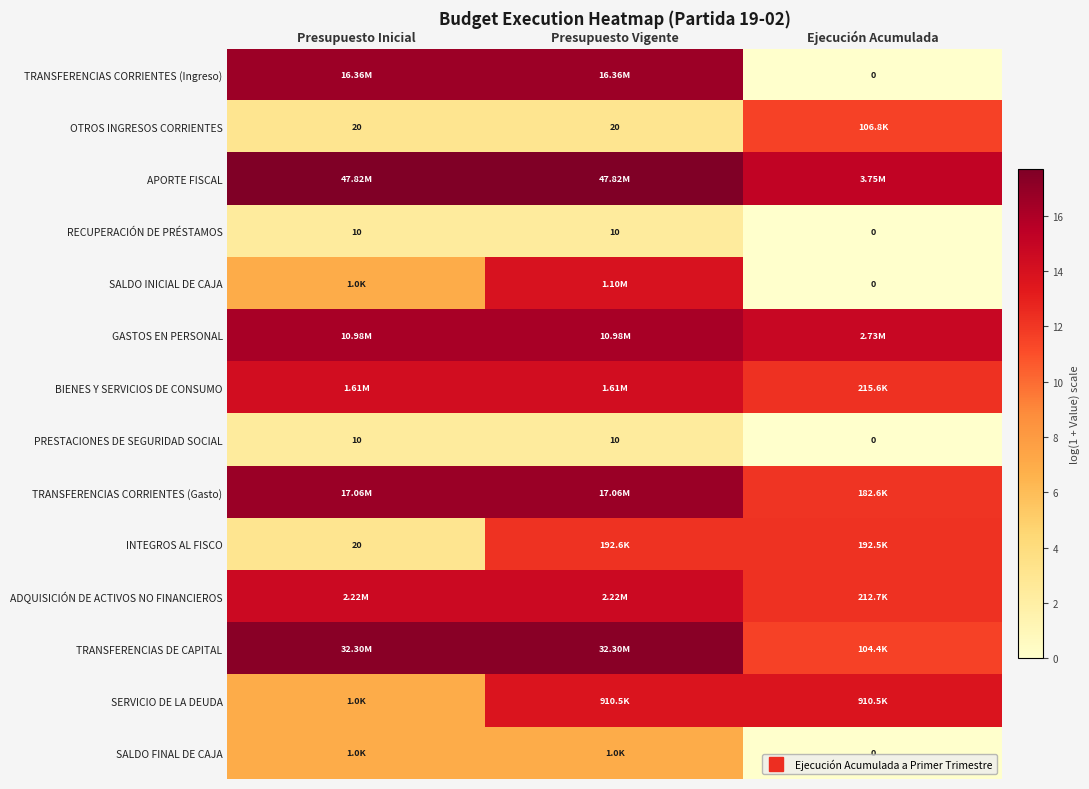

Is the value of SERVICIO DE LA DEUDA at Ejecución Acumulada greater than the value of INTEGROS AL FISCO at Presupuesto Inicial?

Yes